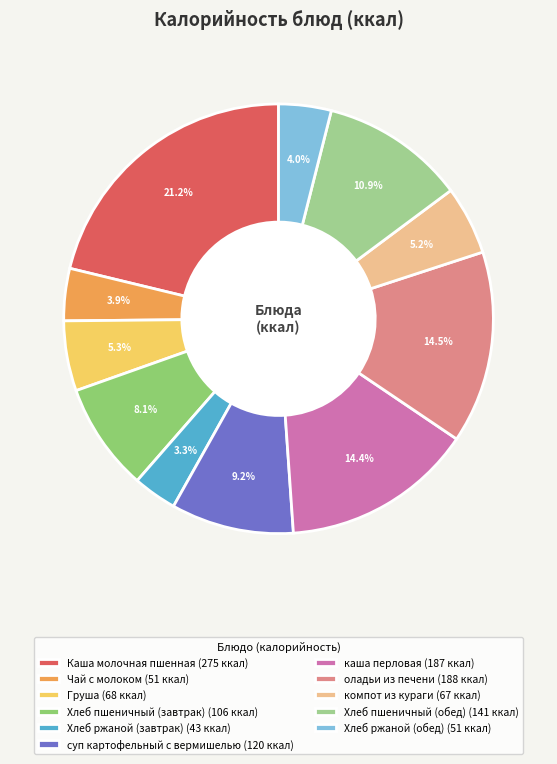

How many segments does this pie chart have?

11